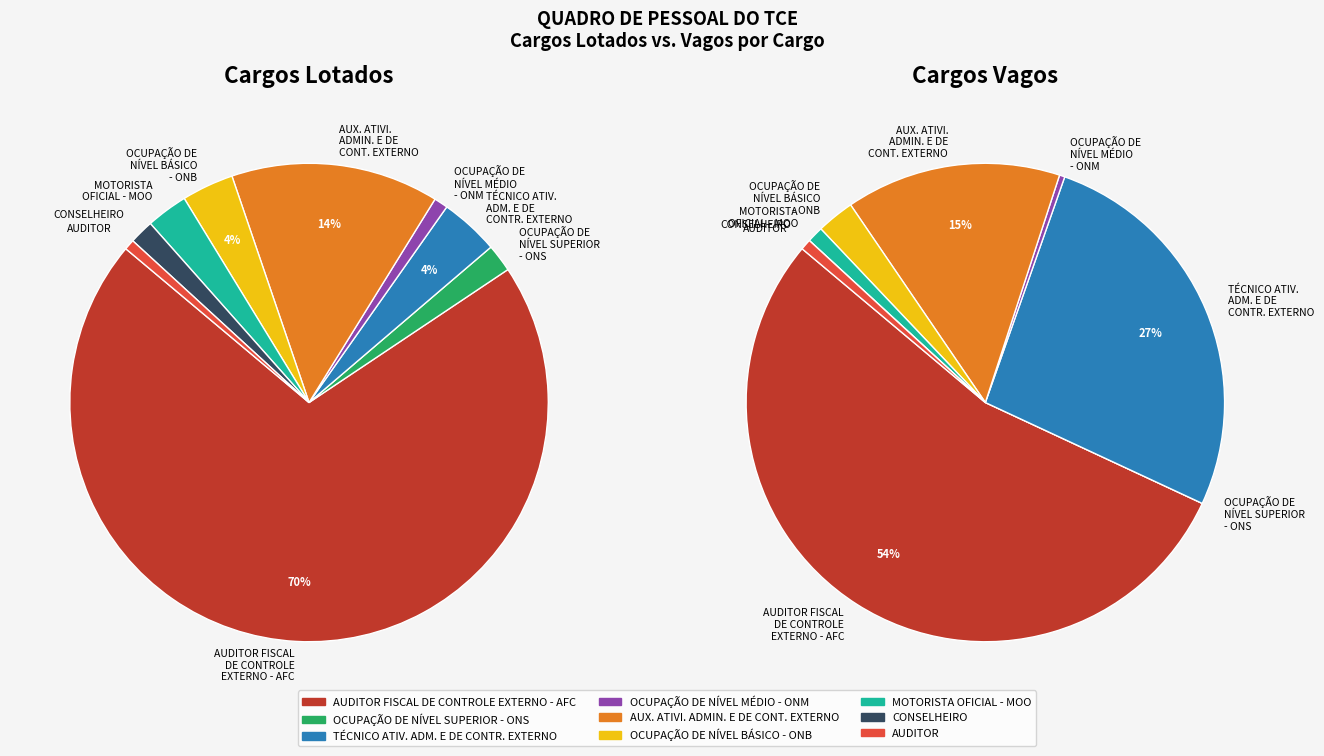

What is the spread (max minus min) of values at MOTORISTA
OFICIAL - MOO?

9